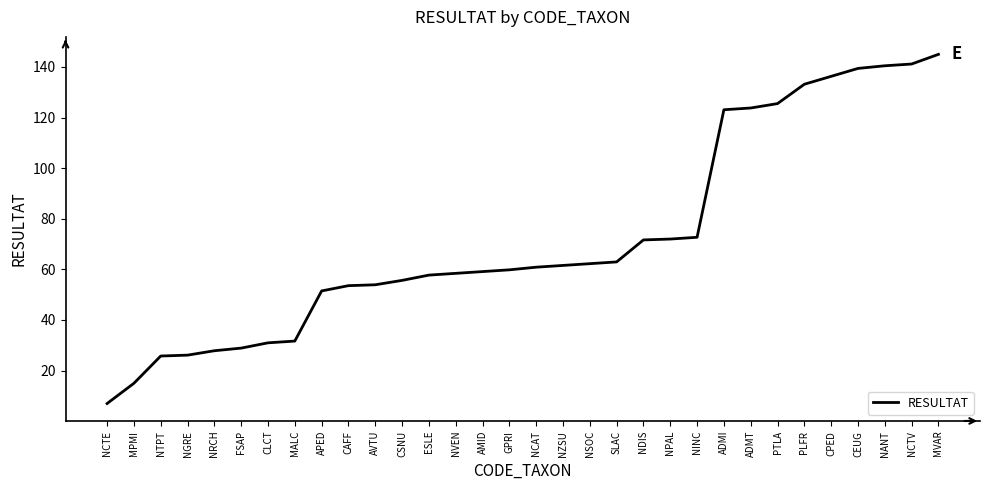

Which label corresponds to the largest value in the chart?

MVAR